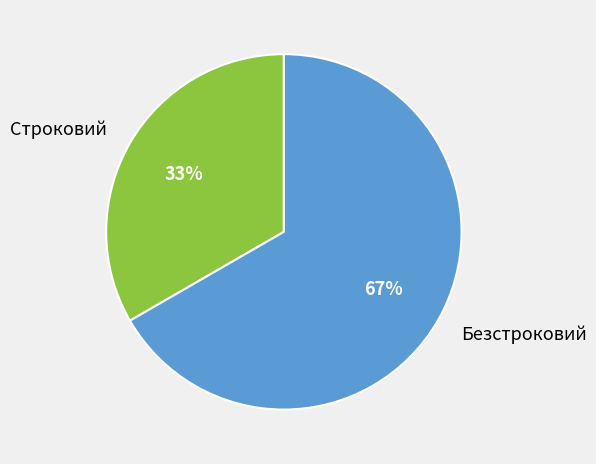

True or false: Безстроковий accounts for 78% of the total.

False